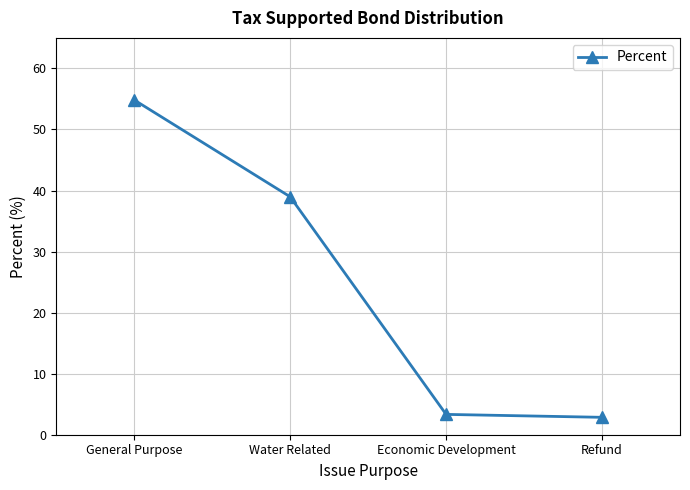

What is the value of the 3rd point from the left?

3.3